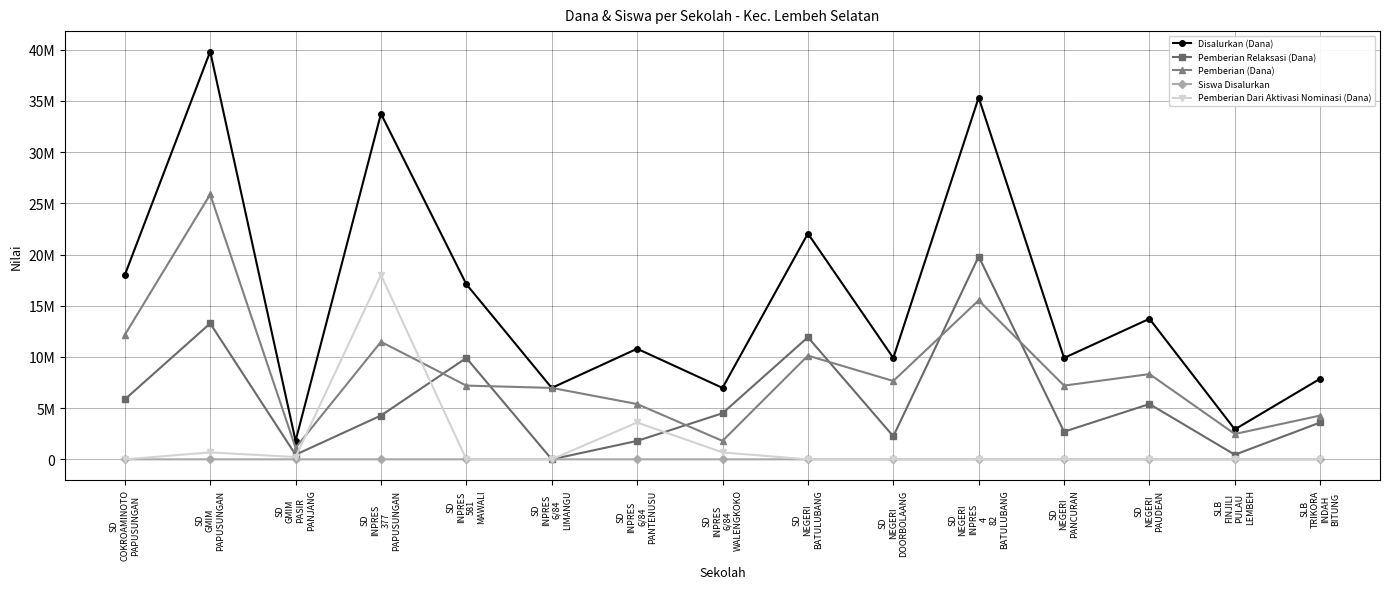

Which label corresponds to the largest value in the chart?

SD
GMIM
PAPUSUNGAN